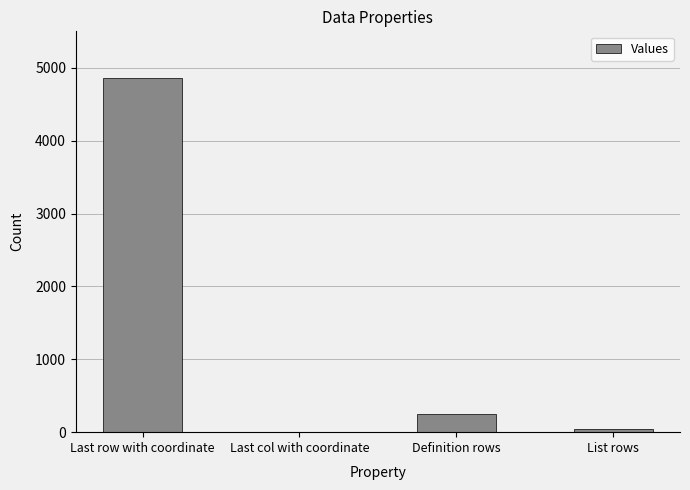

Between Last col with coordinate and Last row with coordinate, which is larger?

Last row with coordinate